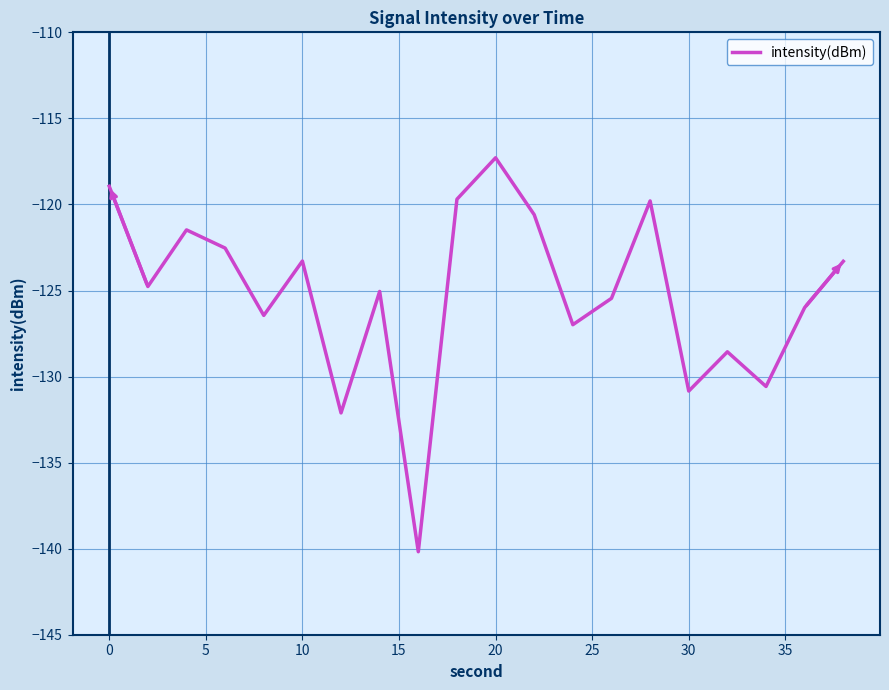

What is the smallest value displayed?

-140.2